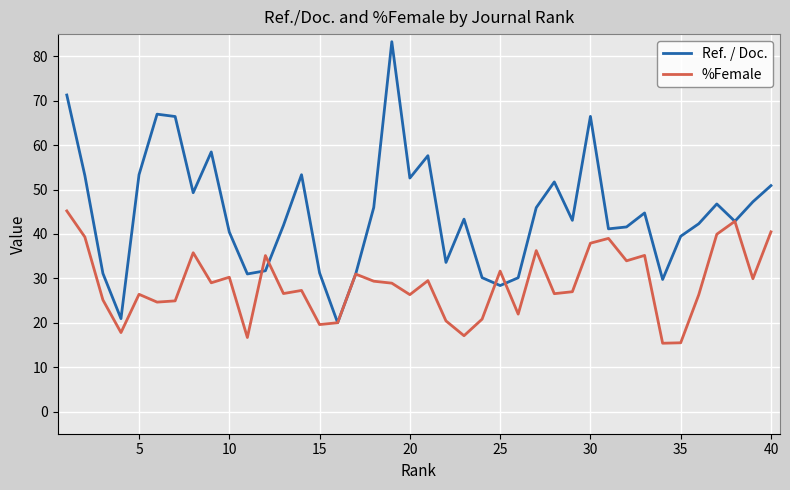

What are all the series names shown in the legend?

Ref. / Doc., %Female